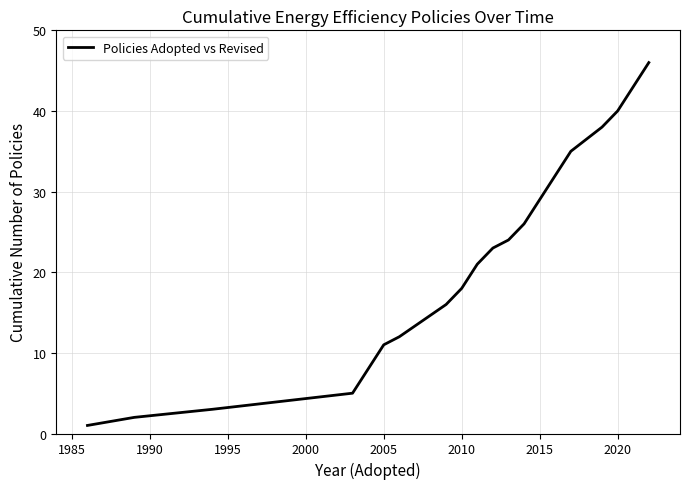

Is this an area chart (filled region under the line)?

No